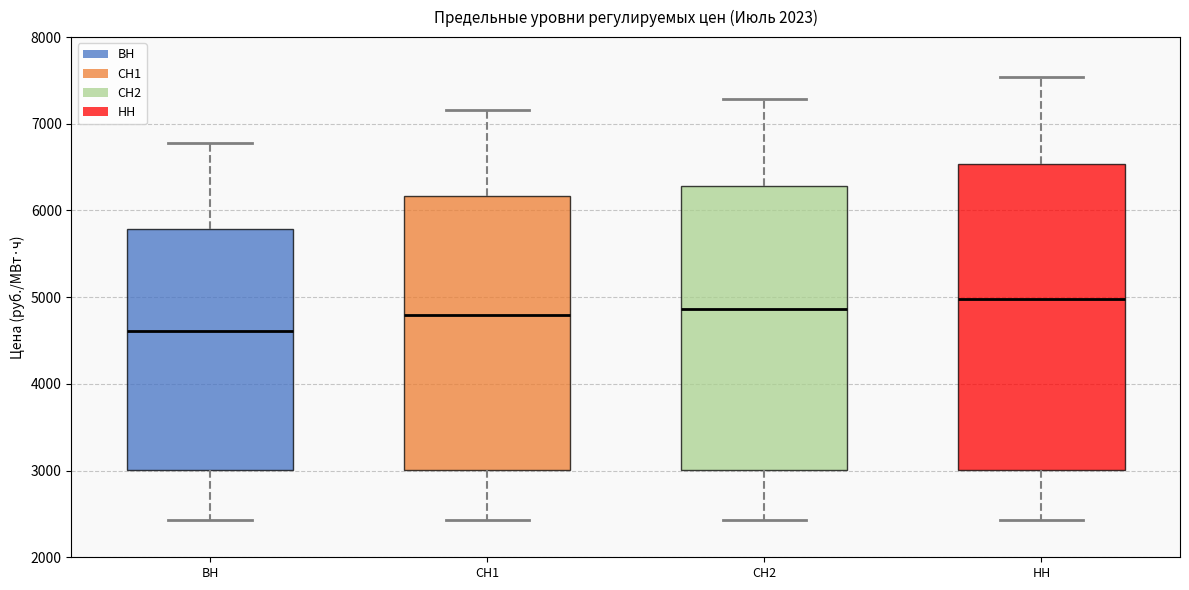

Reading left to right, transcribe this box plot: for each box, give where its median line is, the range the box spans, and where its two whiskers end, as read against the y-axis. The values are not printed on the chart, so give them approximately, as read against the axis.

ВН: median 4600, box 3000 to 5800, whiskers 2400 to 6800
СН1: median 4800, box 3000 to 6200, whiskers 2400 to 7200
СН2: median 4900, box 3000 to 6300, whiskers 2400 to 7300
НН: median 5000, box 3000 to 6500, whiskers 2400 to 7500